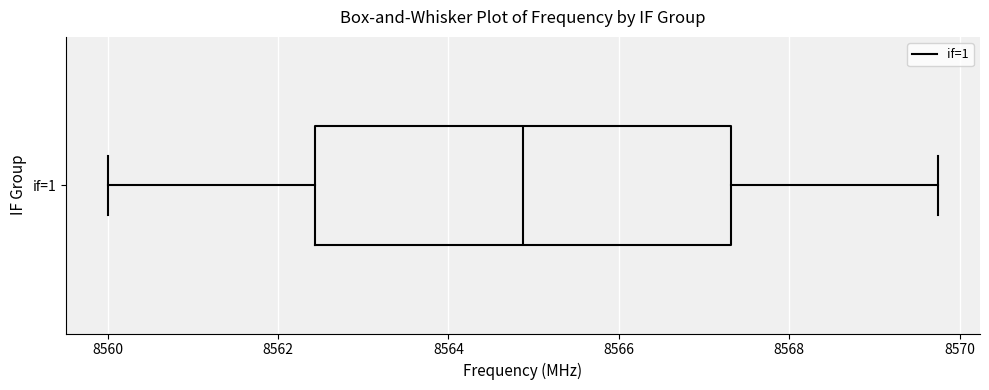

Transcribe this box plot: give where the median line is, the range the box spans, and where the two whiskers end, as read against the x-axis. The values are not printed on the chart, so give them approximately, as read against the axis.

median 8564.8, box 8562.4 to 8567.4, whiskers 8560.0 to 8569.8